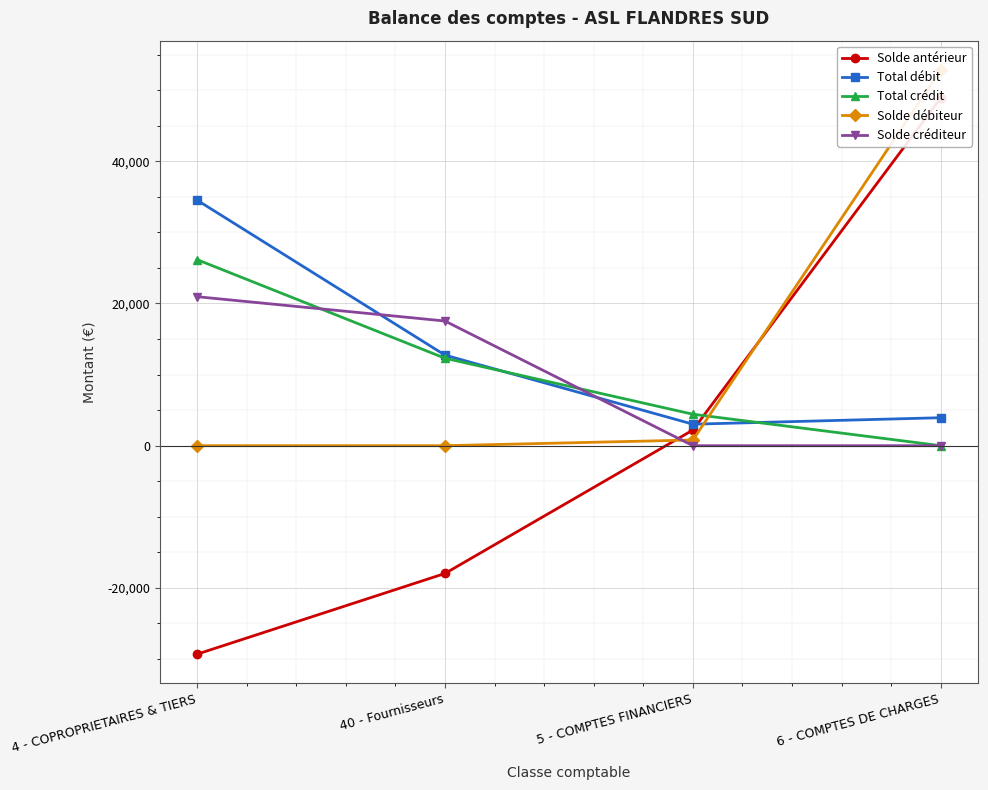

At which label does Solde créditeur reach its peak?

4 - COPROPRIETAIRES & TIERS